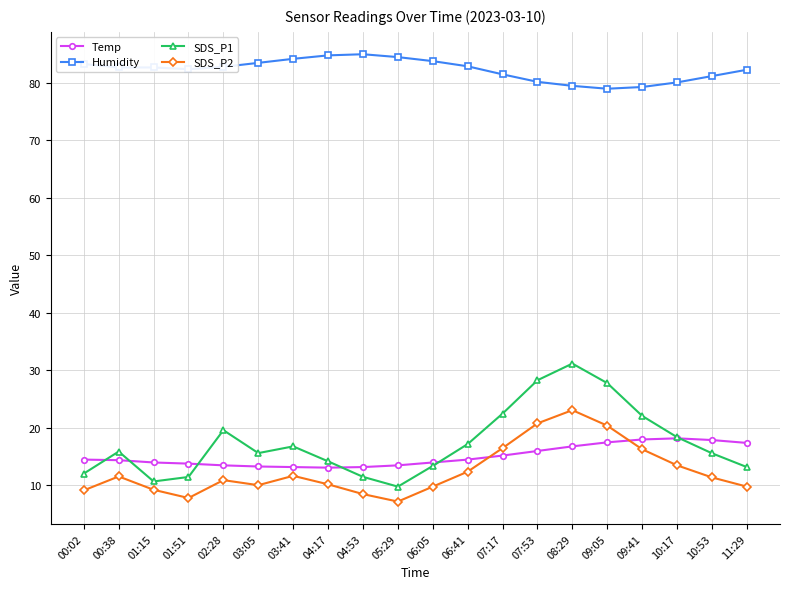

The Temp series shows 13.1 at 04:17. True or false?

True